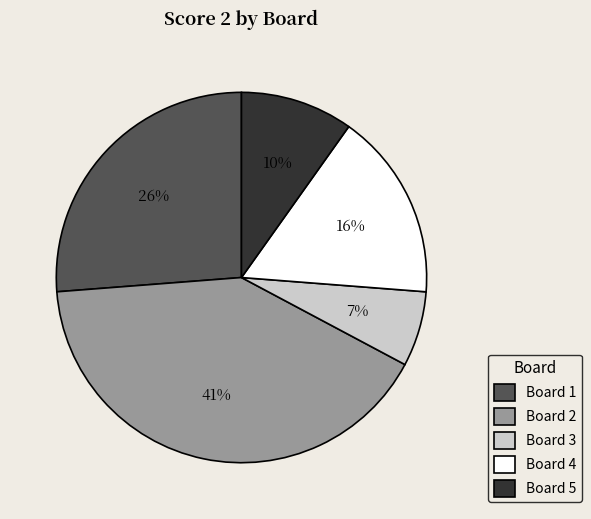

To the nearest percent, what is the average slice percentage?

20%